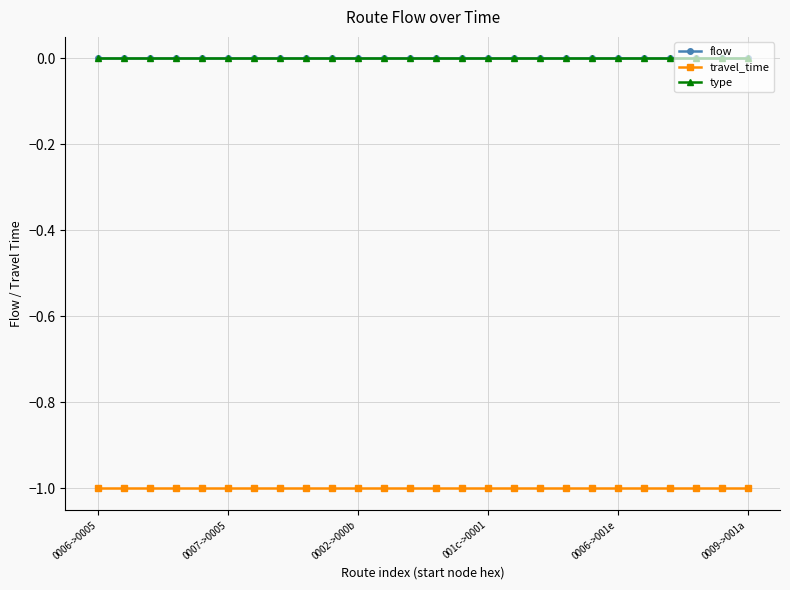

Is this an area chart (filled region under the line)?

No